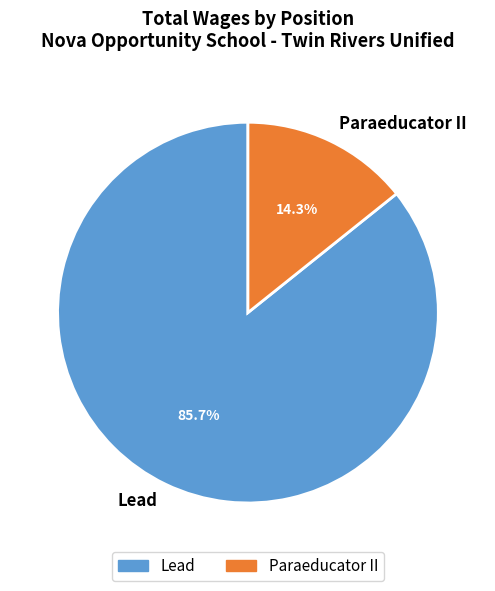

What is the largest slice in the pie chart?

Lead